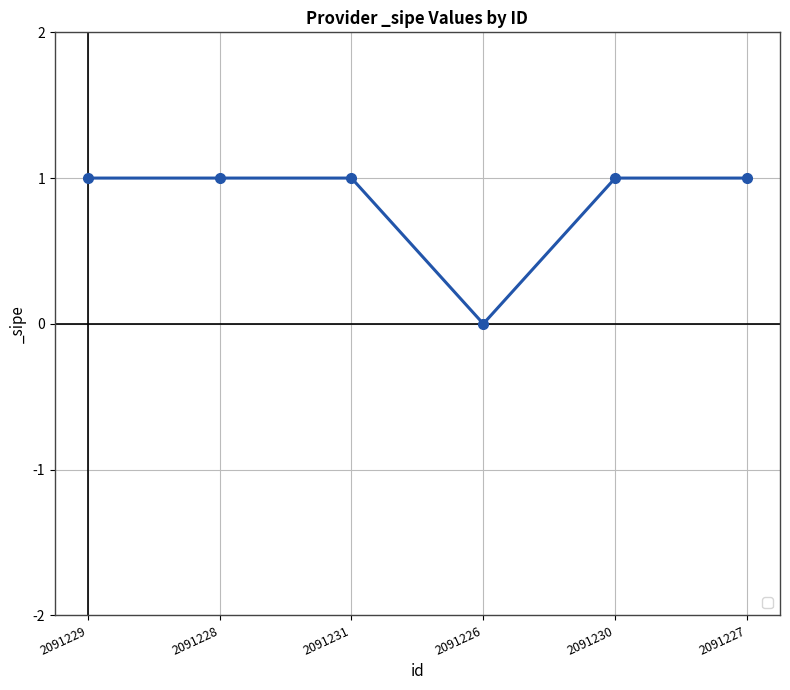

Is it true that the value at 2091230 is 2?

False